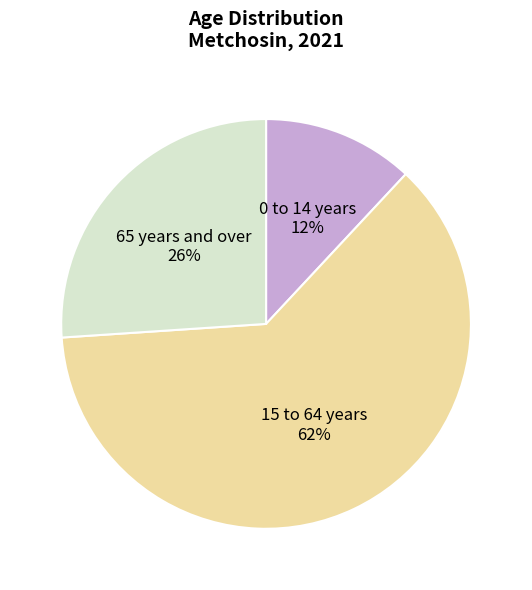

How many segments does this pie chart have?

3